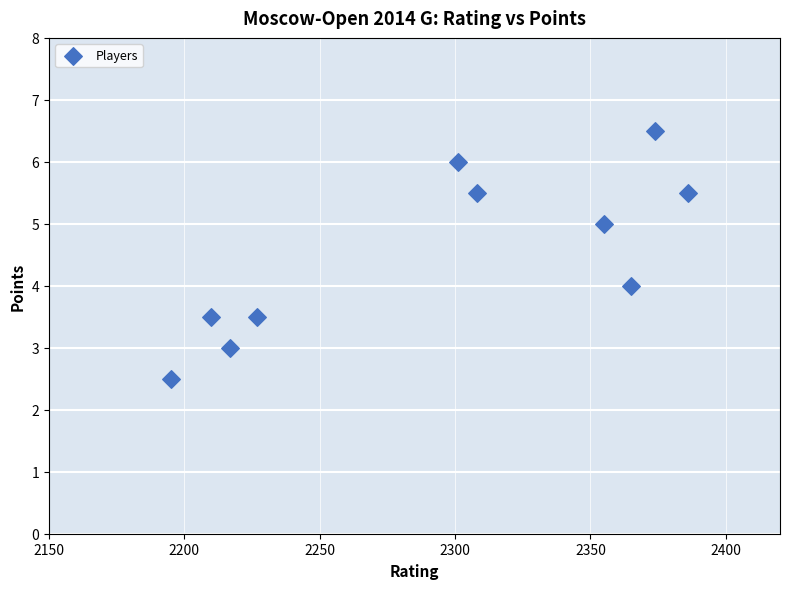

What is the average Y value?

4.5